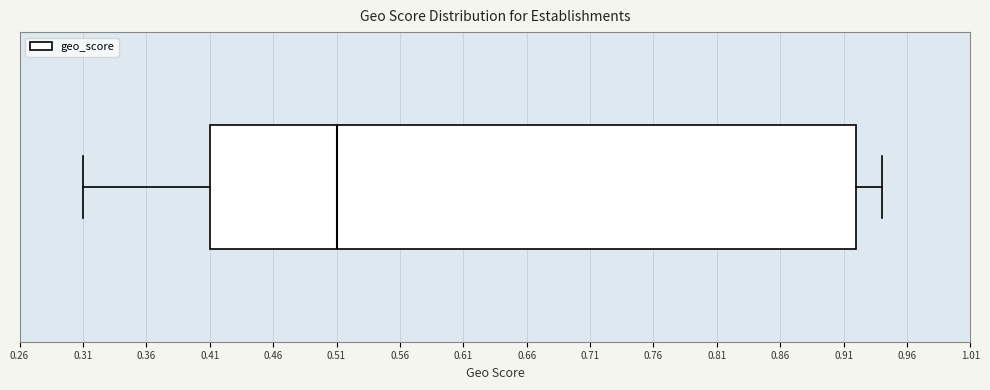

Read this box plot against the x-axis: the position of the median line, the range covered by the box, and the ends of both whiskers. The values are not printed on the chart, so give them approximately, as read against the axis.

median 0.51, box 0.41 to 0.92, whiskers 0.31 to 0.94